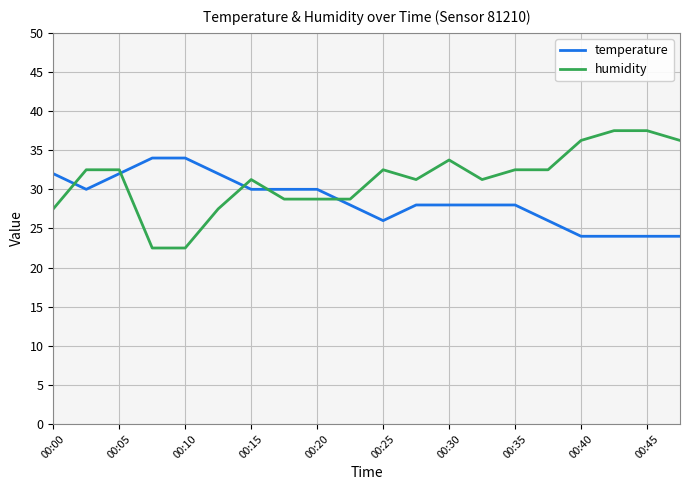

Does the chart have visible grid lines?

Yes